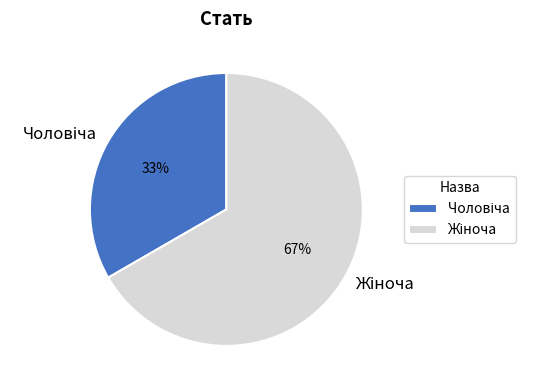

How many slices are in this pie chart?

2